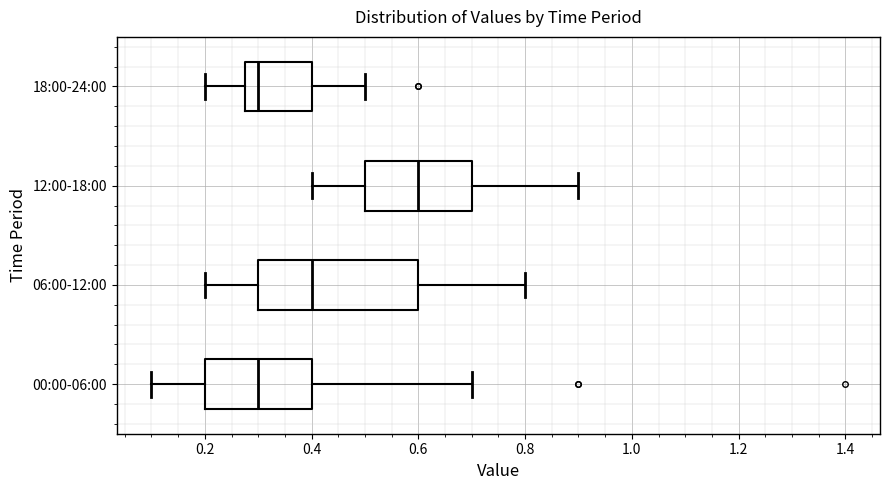

Which box is the widest, from its left edge to its right edge?

06:00-12:00